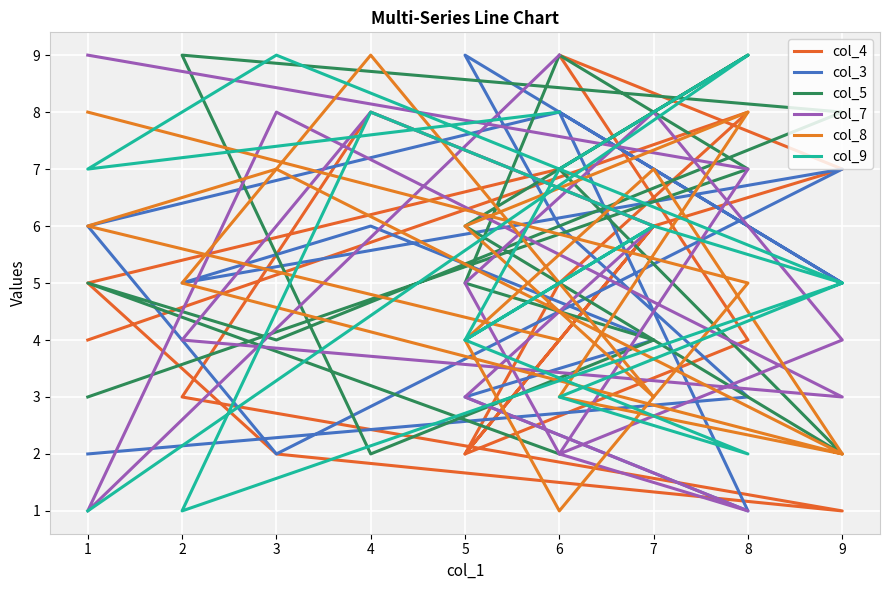

True or false: col_8 has a value of 10 at 3.

False